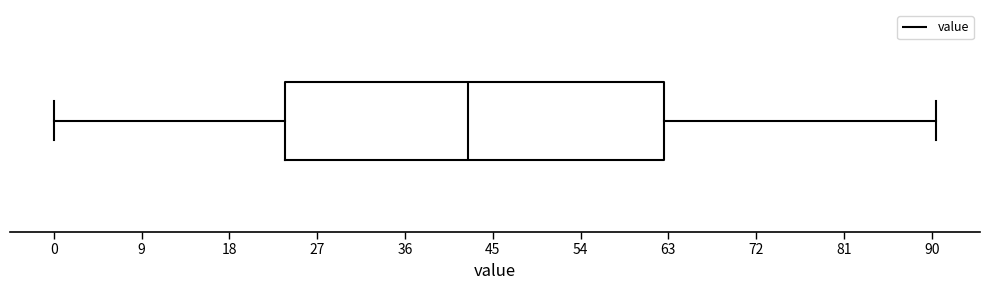

Read this box plot against the x-axis: the position of the median line, the range covered by the box, and the ends of both whiskers. The values are not printed on the chart, so give them approximately, as read against the axis.

median 42, box 24 to 63, whiskers 0 to 90